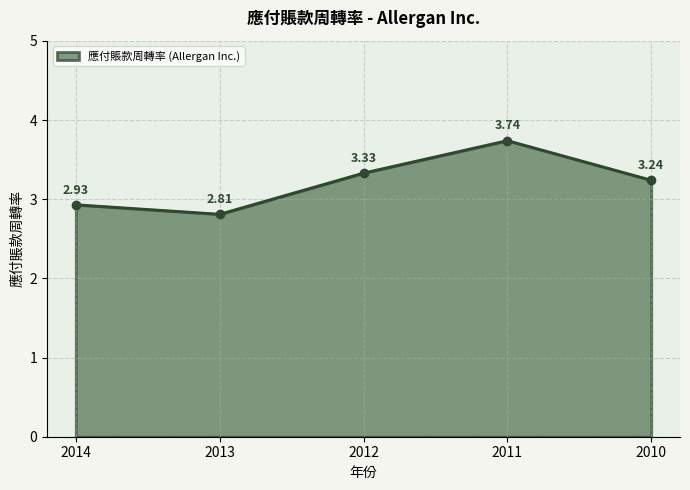

How many lines are shown in the chart?

1